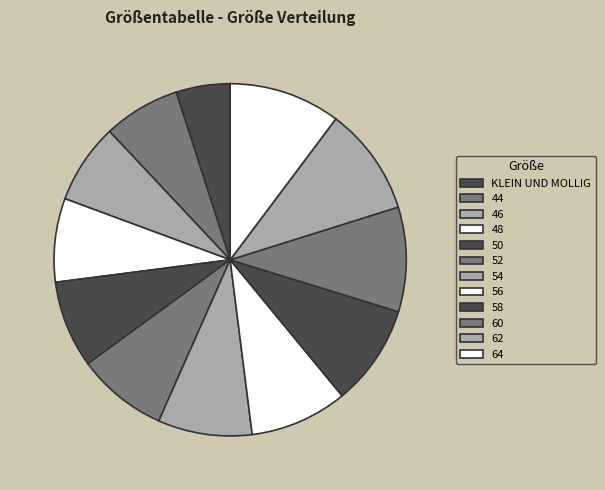

How many segments does this pie chart have?

12